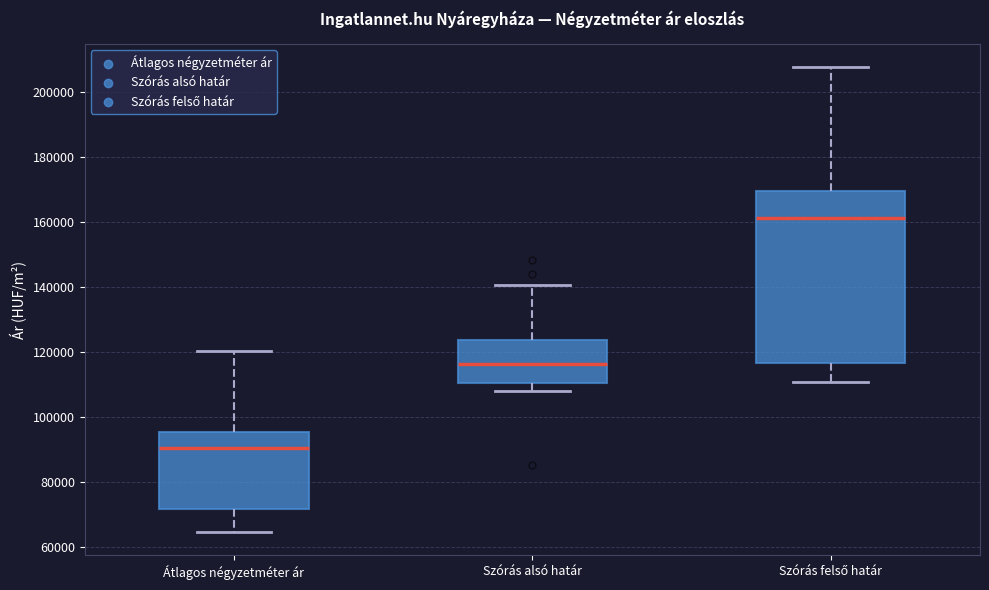

Where does the median line of the box for Szórás felső határ sit on the y-axis? The values are not printed on the chart, so give them approximately, as read against the axis.

162000